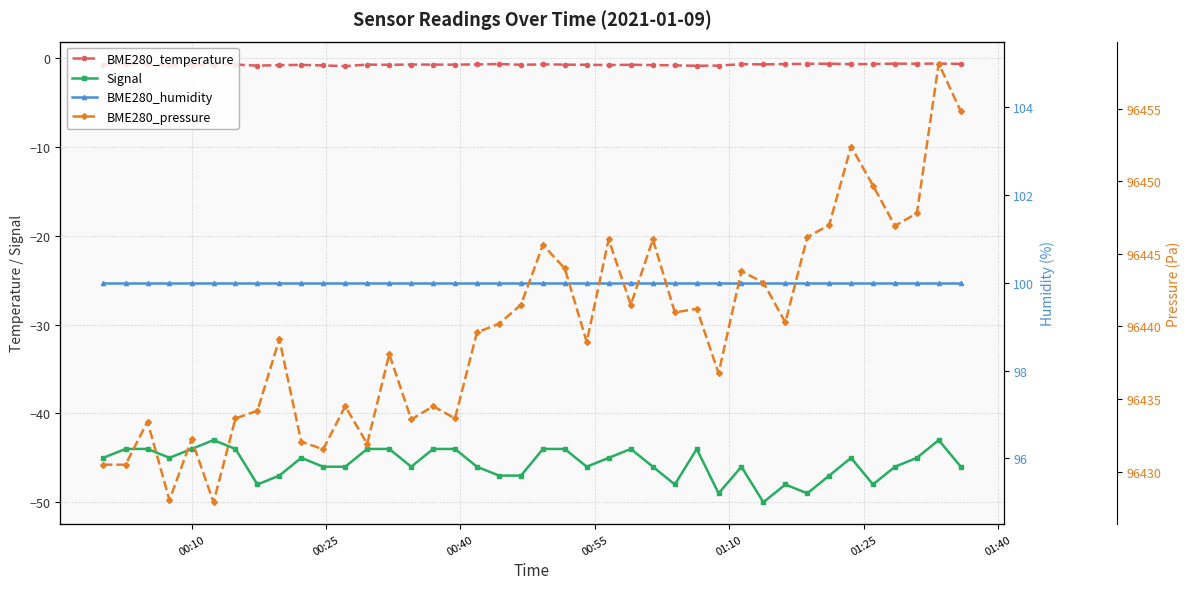

Which series has the largest range (max minus min)?

BME280_pressure